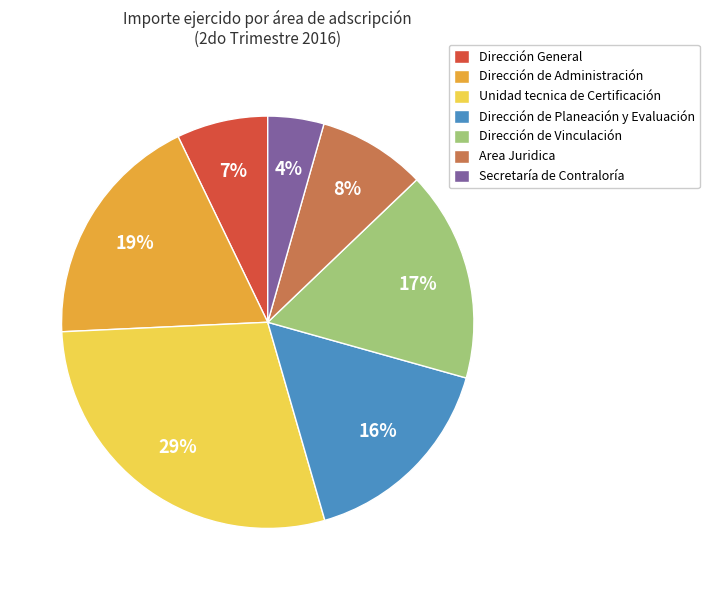

Between Dirección de Vinculación and Secretaría de Contraloría, which is larger?

Dirección de Vinculación